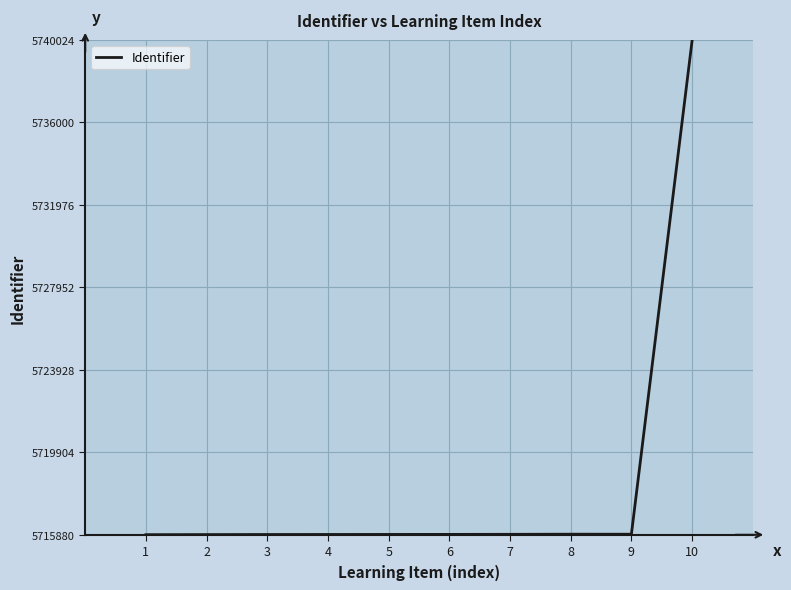

What is the minimum value shown in the chart?

5715886